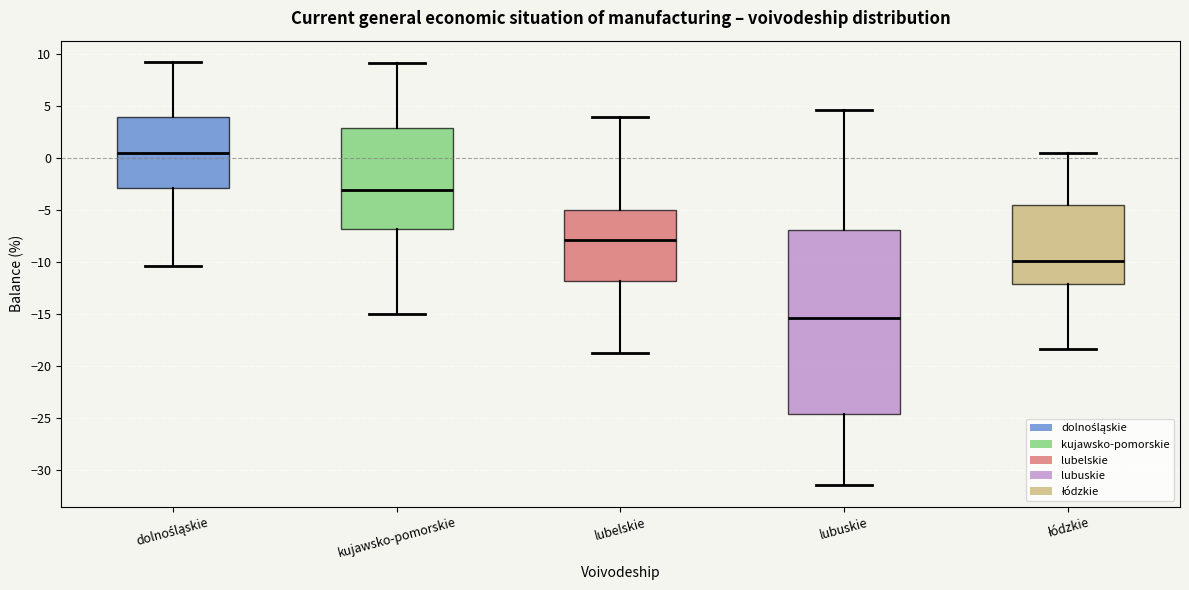

Reading left to right, transcribe this box plot: for each box, give where its median line is, the range the box spans, and where its two whiskers end, as read against the y-axis. The values are not printed on the chart, so give them approximately, as read against the axis.

dolnośląskie: median 0.5, box -3.0 to 4.0, whiskers -10.5 to 9.0
kujawsko-pomorskie: median -3.0, box -7.0 to 3.0, whiskers -15.0 to 9.0
lubelskie: median -8.0, box -12.0 to -5.0, whiskers -19.0 to 4.0
lubuskie: median -15.5, box -24.5 to -7.0, whiskers -31.5 to 4.5
łódzkie: median -10.0, box -12.0 to -4.5, whiskers -18.5 to 0.5